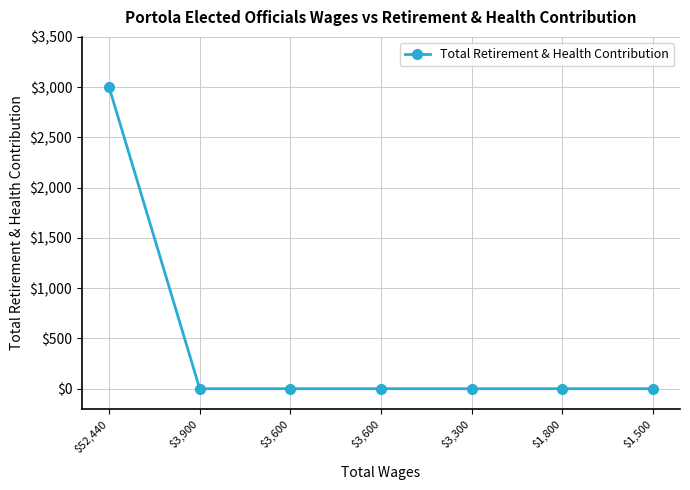

Reading right to left, what are all the values shown in this chart?

0	0	0	0	0	0	3000